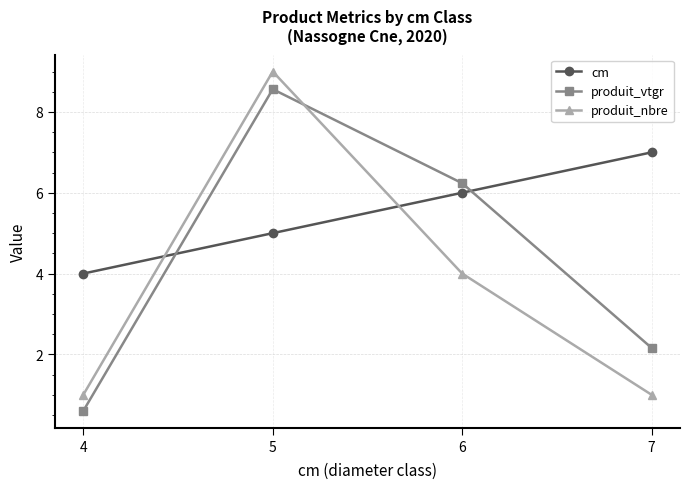

How many times do cm and produit_vtgr cross each other?

2